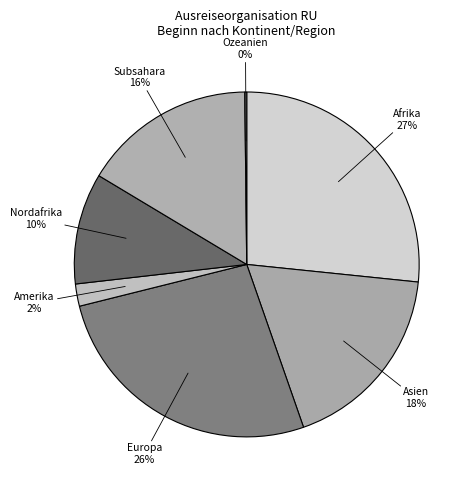

To the nearest percent, what portion does Afrika represent?

27%